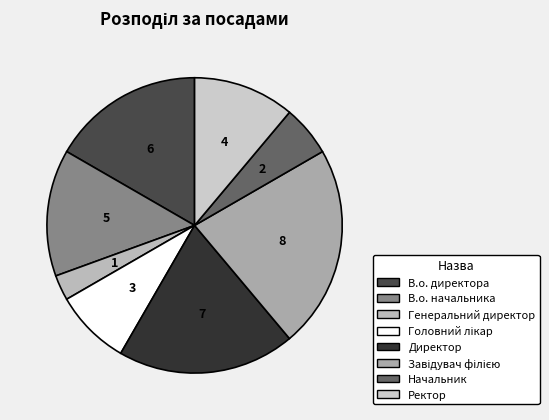

Approximately how many times larger is the value at Начальник compared to В.о. начальника?

0.4